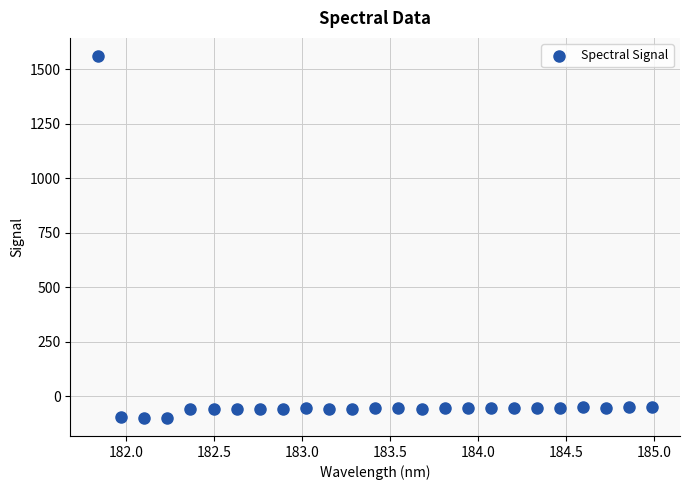

What is the range of Y values (max minus min)?

1661.3